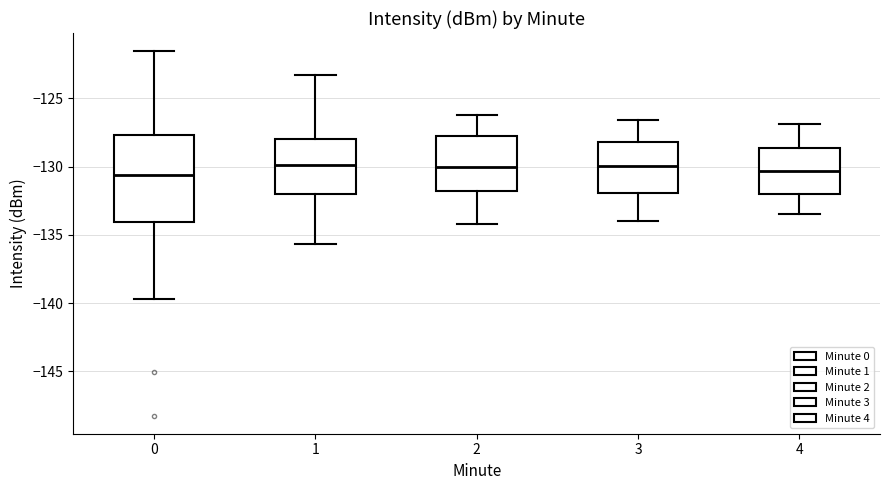

Reading left to right, read every box against the y-axis: the position of its median line, the range the box covers, and the ends of its whiskers. The values are not printed on the chart, so give them approximately, as read against the axis.

0: median -130.5, box -134.0 to -127.5, whiskers -139.5 to -121.5
1: median -130.0, box -132.0 to -128.0, whiskers -135.5 to -123.5
2: median -130.0, box -132.0 to -128.0, whiskers -134.0 to -126.0
3: median -130.0, box -132.0 to -128.0, whiskers -134.0 to -126.5
4: median -130.5, box -132.0 to -128.5, whiskers -133.5 to -127.0